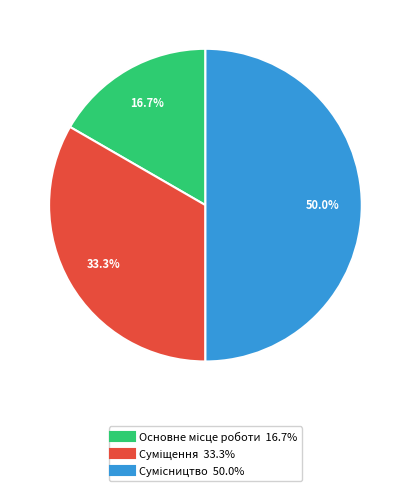

Between Основне місце роботи and Сумісництво, which is larger?

Сумісництво